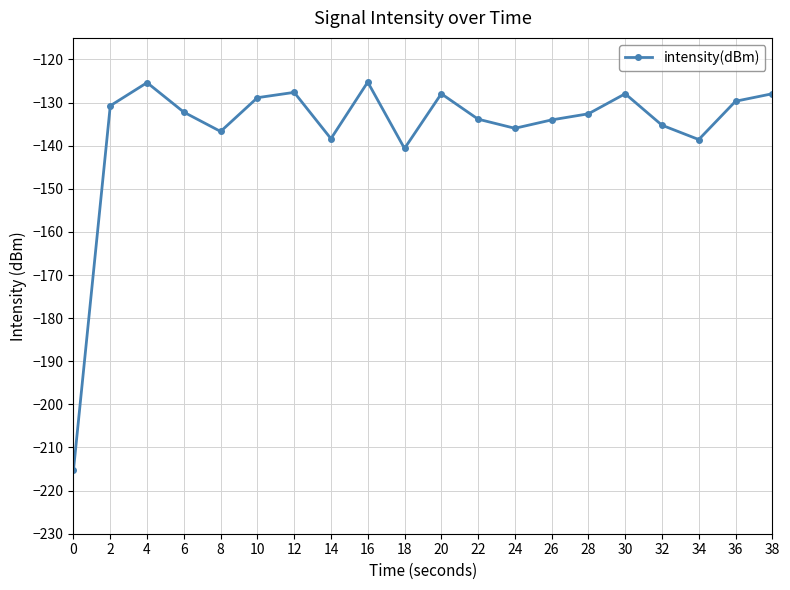

True or false: the data shows -91.3 at 2.

False